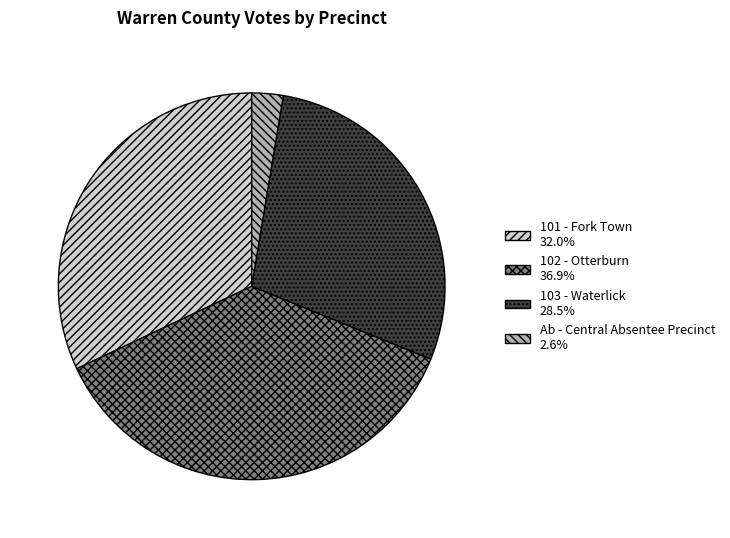

What is the largest slice in the pie chart?

102 - Otterburn